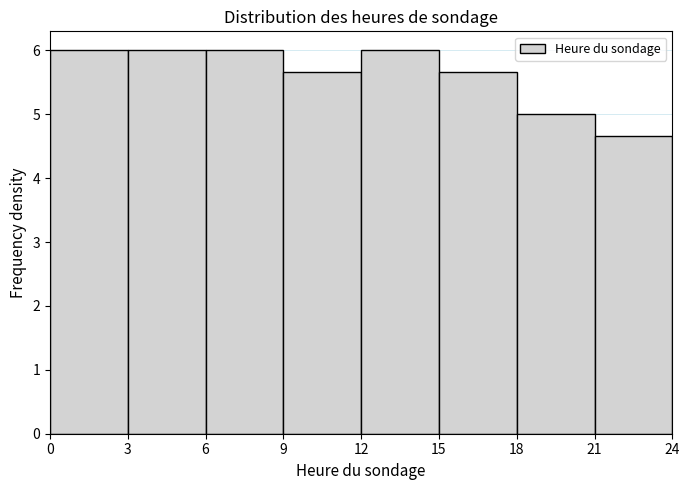

What is the height of the bar covering 3 to 6 on the x-axis? The values are not printed on the chart, so give them approximately, as read against the axis.

6.0